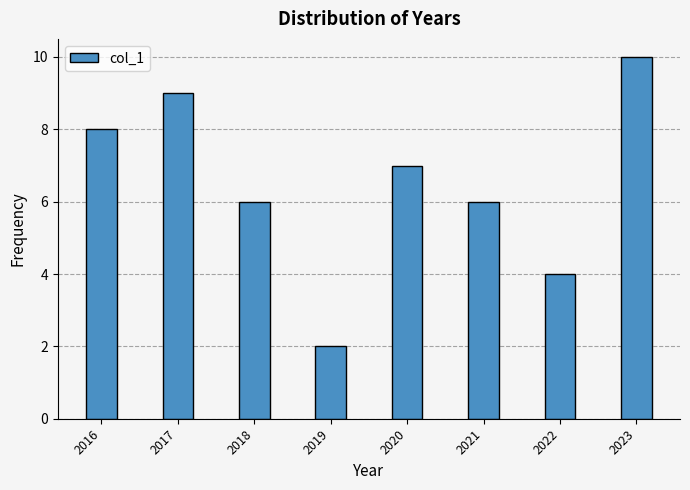

Reading left to right, transcribe all the data shown in this chart.

2016=8	2017=9	2018=6	2019=2	2020=7	2021=6	2022=4	2023=10